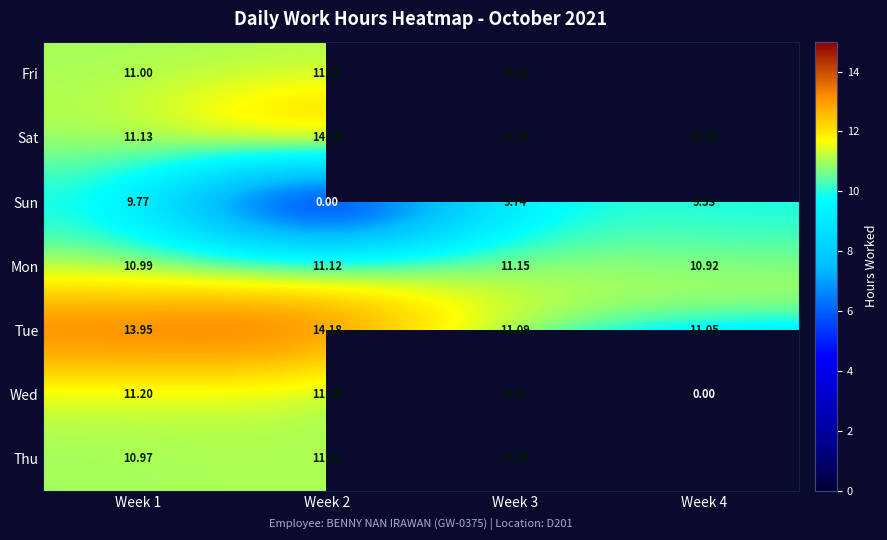

What is the difference between the highest and lowest values at Week 2?

14.2